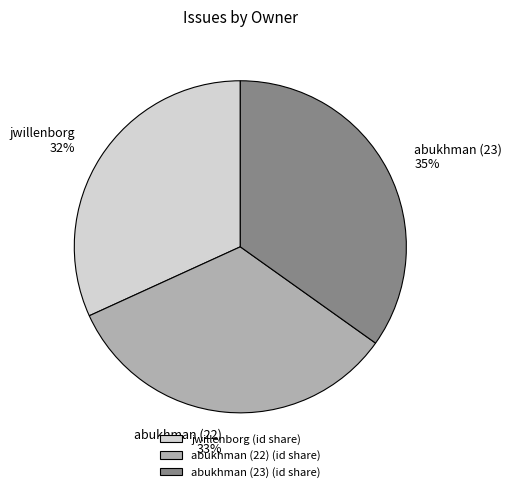

Is it true that jwillenborg is 32% of the pie?

True